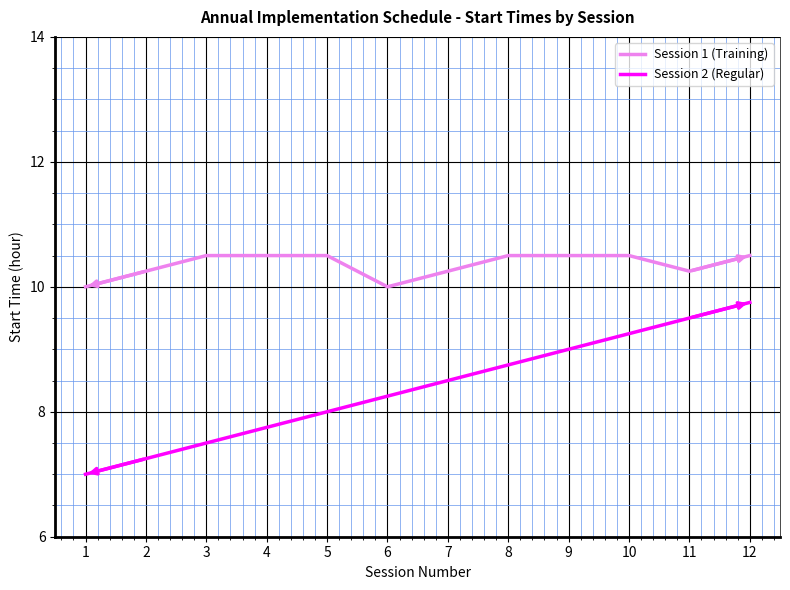

Which series has the largest total across all categories?

Session 1 (Training)